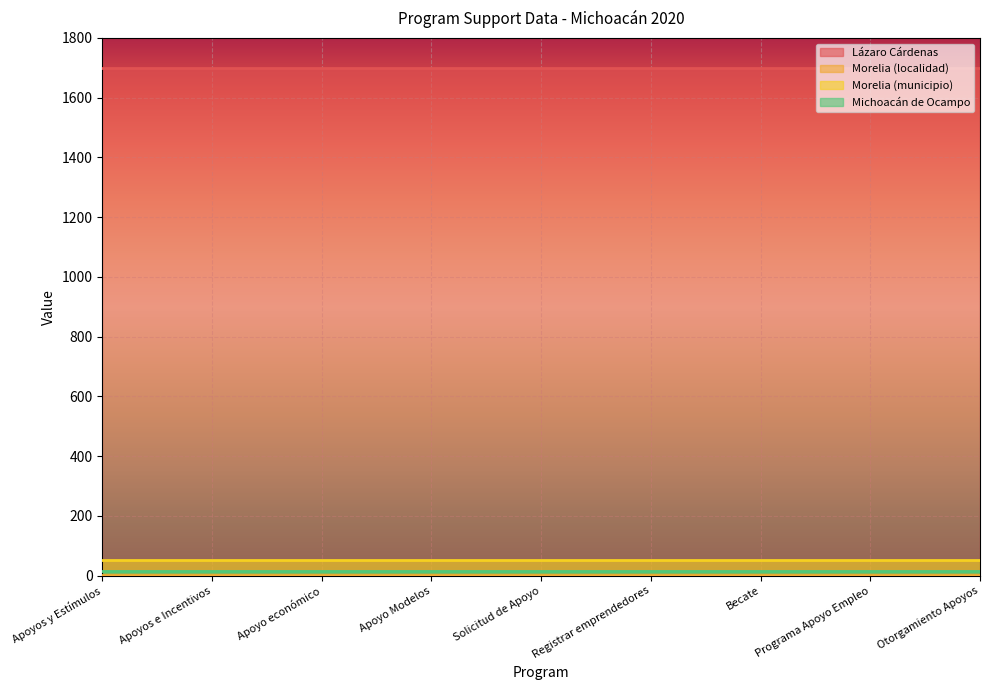

Reading left to right, list all the values displayed in this chart.

Lázaro Cárdenas: Apoyos y Estímulos=1700	Apoyos e Incentivos=1700	Apoyo económico=1700	Apoyo Modelos=1700	Solicitud de Apoyo=1700	Registrar emprendedores=1700	Becate=1700	Programa Apoyo Empleo=1700	Otorgamiento Apoyos=1700
Morelia (localidad): Apoyos y Estímulos=1	Apoyos e Incentivos=1	Apoyo económico=1	Apoyo Modelos=1	Solicitud de Apoyo=1	Registrar emprendedores=1	Becate=1	Programa Apoyo Empleo=1	Otorgamiento Apoyos=1
Morelia (municipio): Apoyos y Estímulos=53	Apoyos e Incentivos=53	Apoyo económico=53	Apoyo Modelos=53	Solicitud de Apoyo=53	Registrar emprendedores=53	Becate=53	Programa Apoyo Empleo=53	Otorgamiento Apoyos=53
Michoacán de Ocampo: Apoyos y Estímulos=16	Apoyos e Incentivos=16	Apoyo económico=16	Apoyo Modelos=16	Solicitud de Apoyo=16	Registrar emprendedores=16	Becate=16	Programa Apoyo Empleo=16	Otorgamiento Apoyos=16